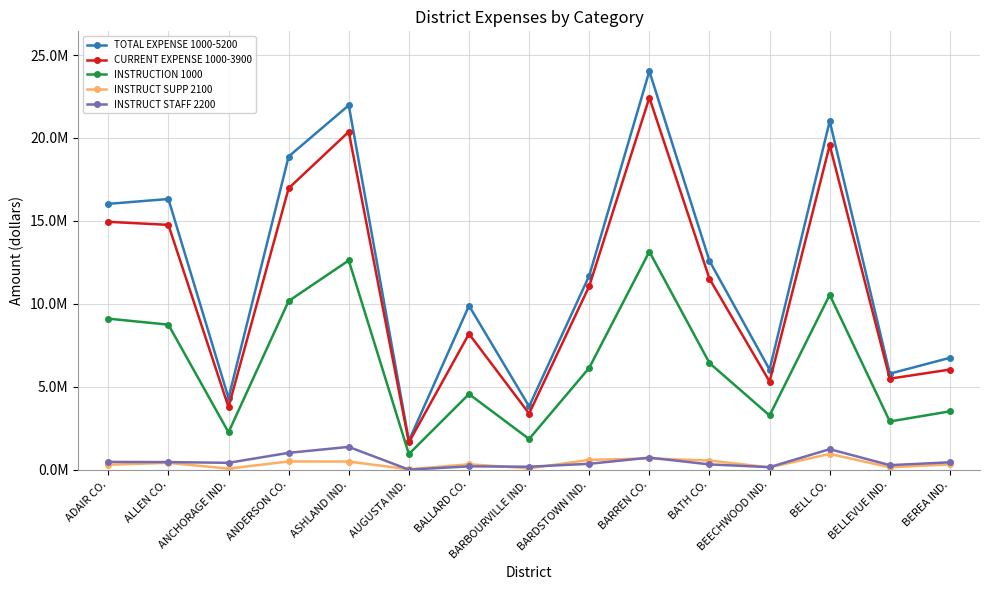

True or false: CURRENT EXPENSE 1000-3900 and INSTRUCTION 1000 intersect in this chart.

False